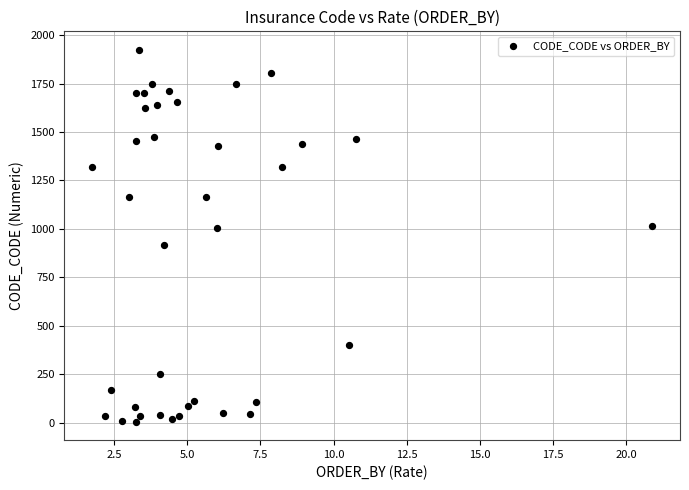

What is the range of Y values (max minus min)?

1919